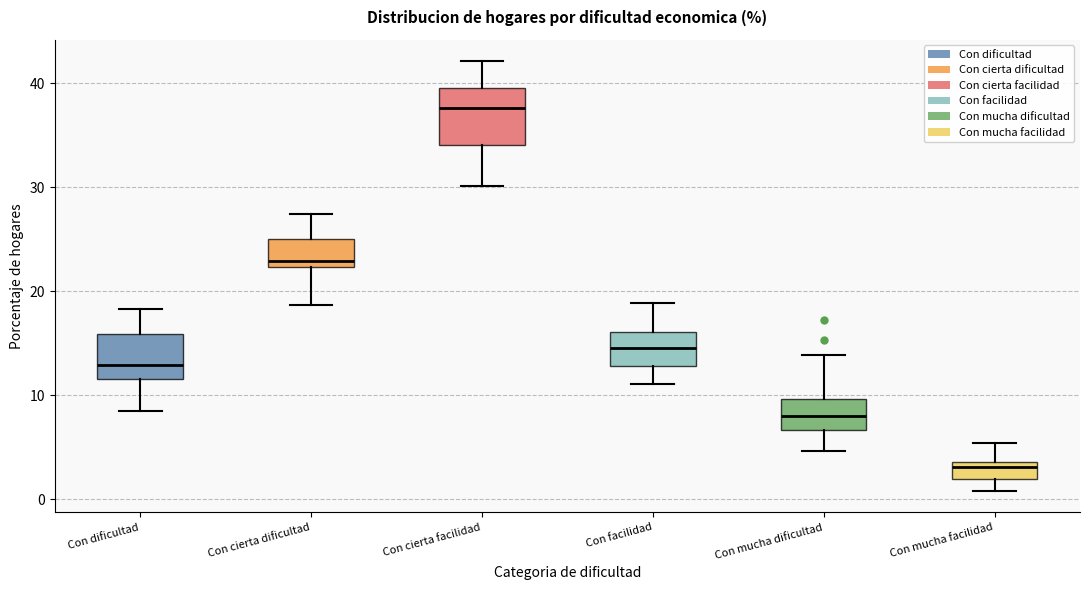

Comparing the boxes themselves (not the whiskers), which one is the tallest?

Con cierta facilidad